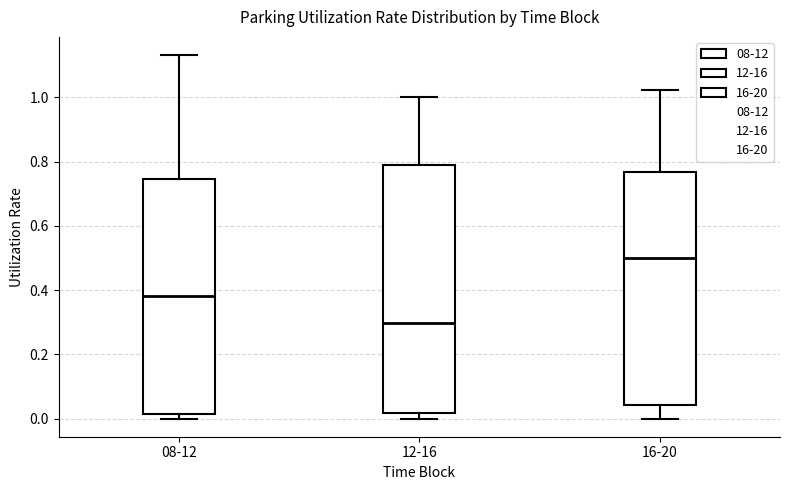

Comparing the boxes themselves (not the whiskers), which one is the tallest?

12-16